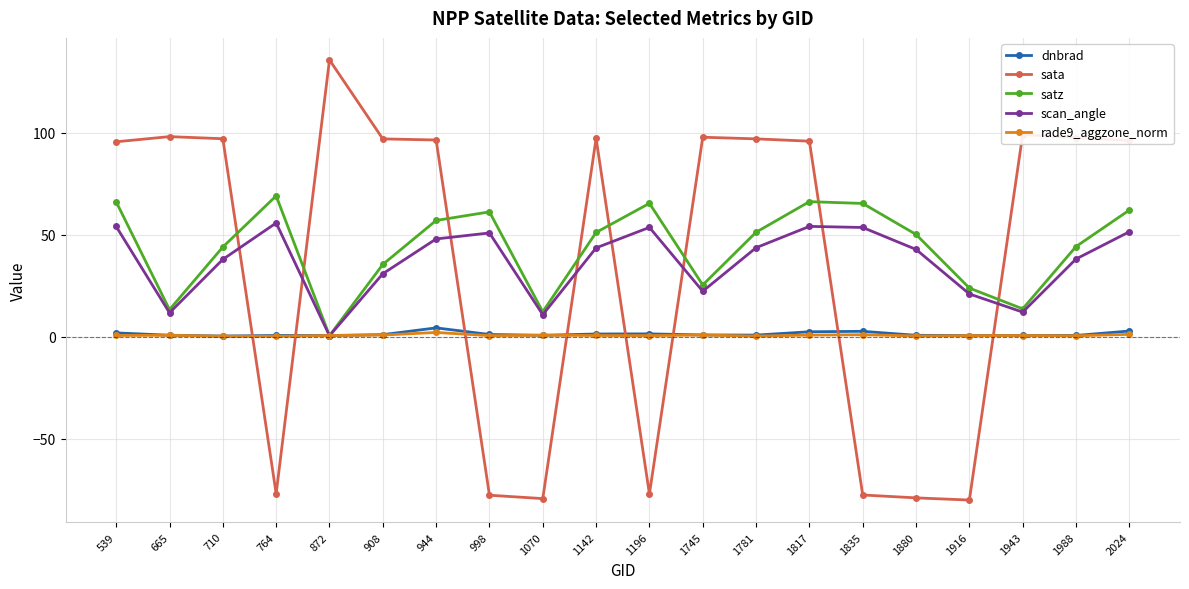

Read the rade9_aggzone_norm value at 2024.

1.2